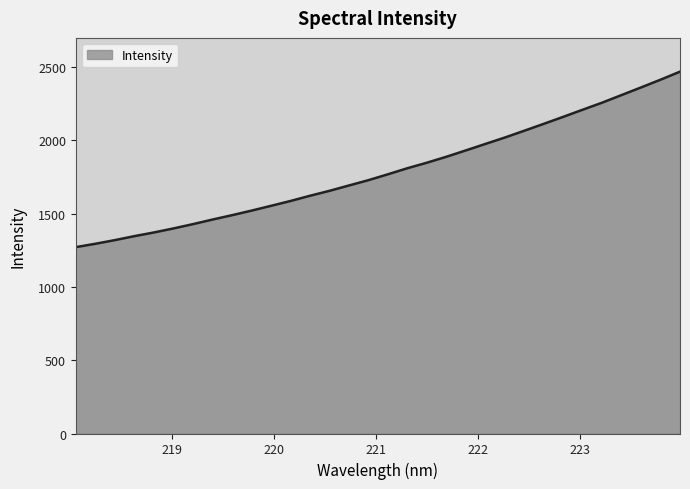

Reading right to left, transcribe all the data shown in this chart.

2469.5	2414.7	2361.9	2309.9	2257.9	2209.8	2161.1	2113.3	2066.2	2019.8	1976.0	1931.9	1888.6	1848.1	1810.3	1769.0	1728.8	1692.7	1656.0	1622.3	1586.7	1553.6	1520.9	1489.8	1460.0	1428.8	1399.5	1372.0	1347.0	1319.8	1294.8	1272.1